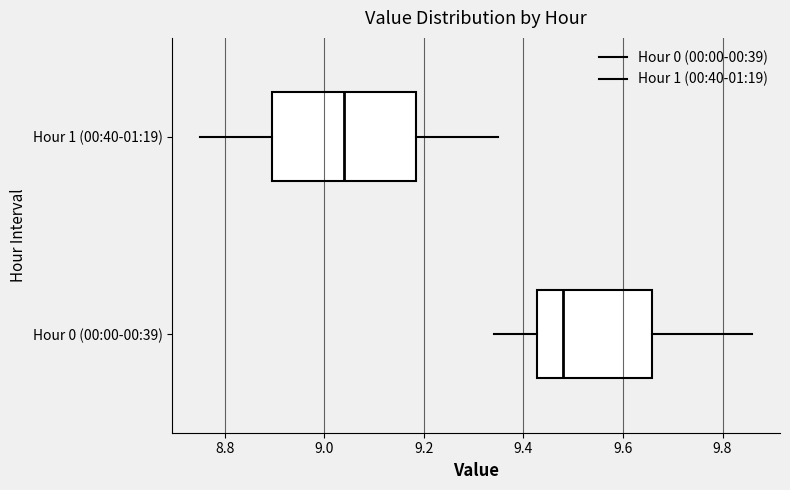

Reading bottom to top, read every box against the x-axis: the position of its median line, the range the box covers, and the ends of its whiskers. The values are not printed on the chart, so give them approximately, as read against the axis.

Hour 0 (00:00-00:39): median 9.48, box 9.42 to 9.66, whiskers 9.34 to 9.86
Hour 1 (00:40-01:19): median 9.04, box 8.90 to 9.18, whiskers 8.76 to 9.36